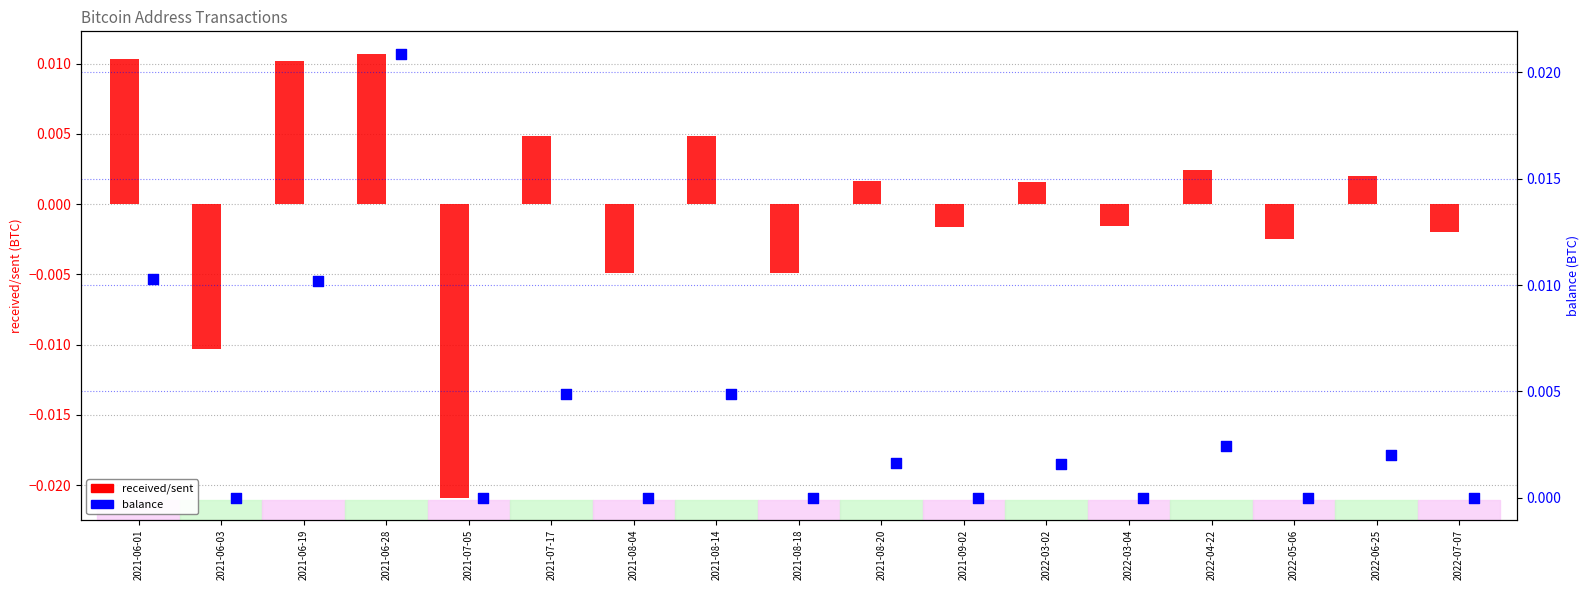

Which series contains the highest Y value?

balance